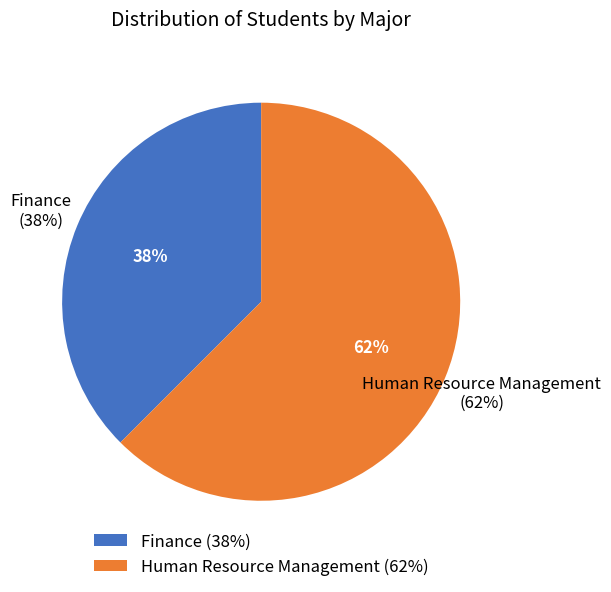

Count the number of slices in the pie.

2